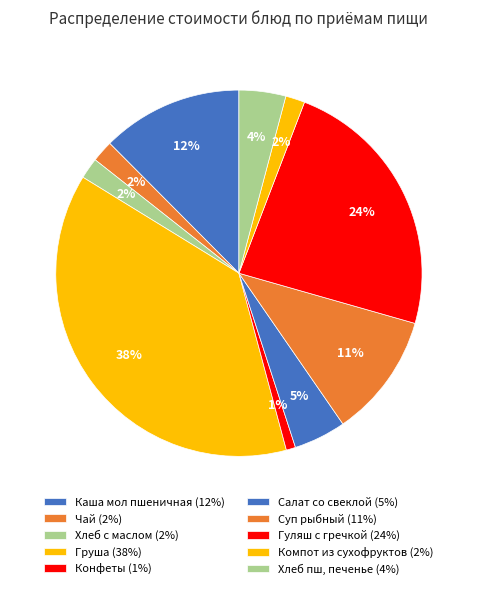

What is the smallest slice in the pie chart?

Конфеты